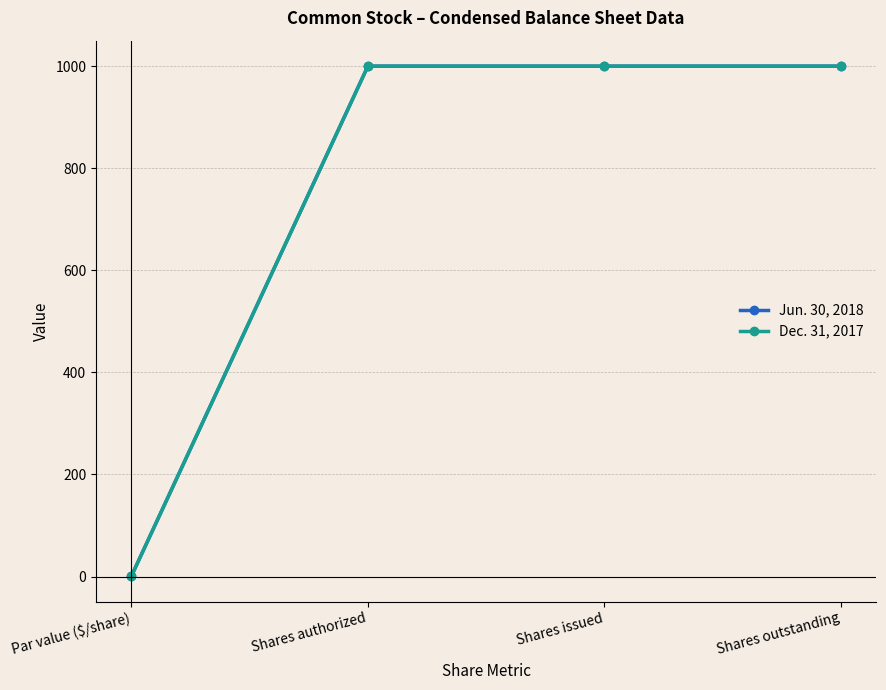

Does the chart have visible grid lines?

Yes